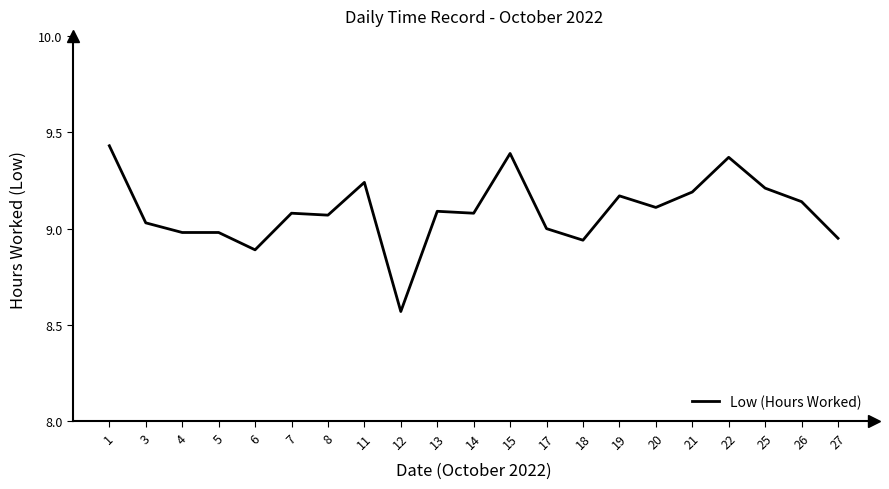

Which has a higher value, 13 or 12?

13